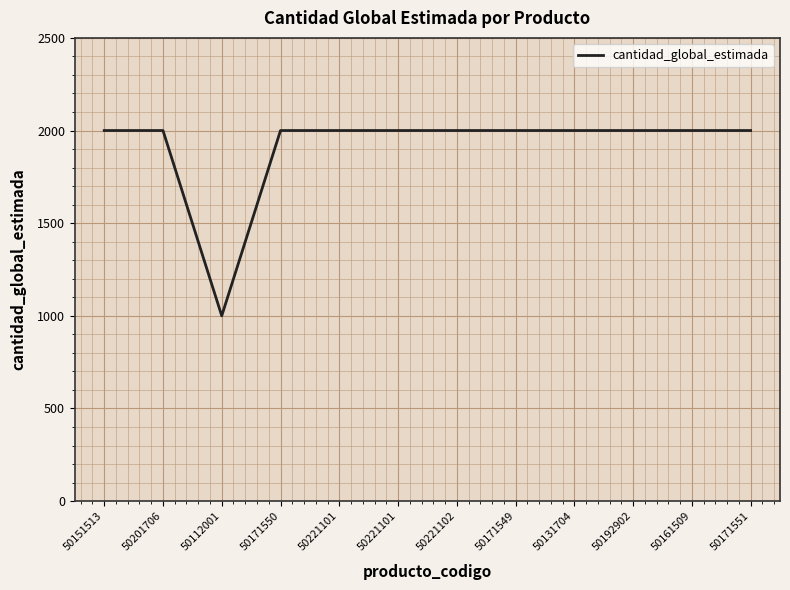

What is the ratio of the value at 50221101 to the value at 50171550?

1.0